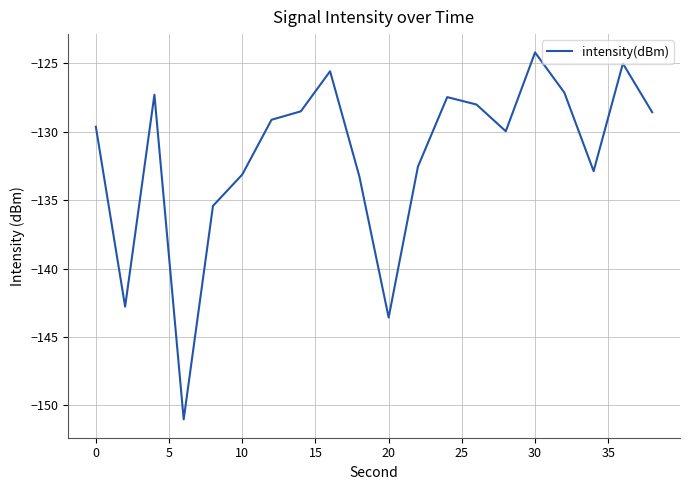

What is the smallest value displayed?

-151.0